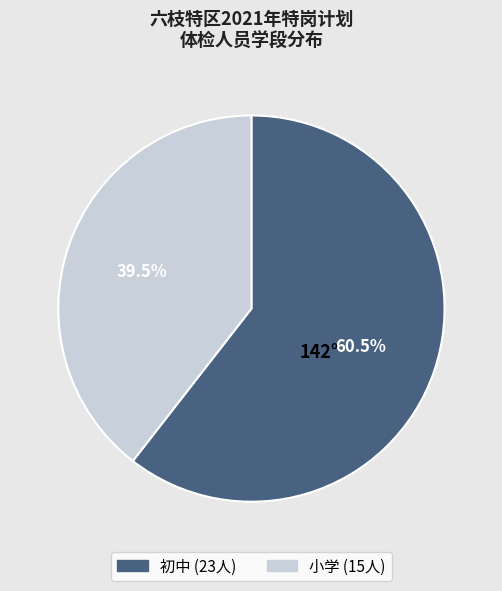

How much of the chart is everything except 小学?

60.5%